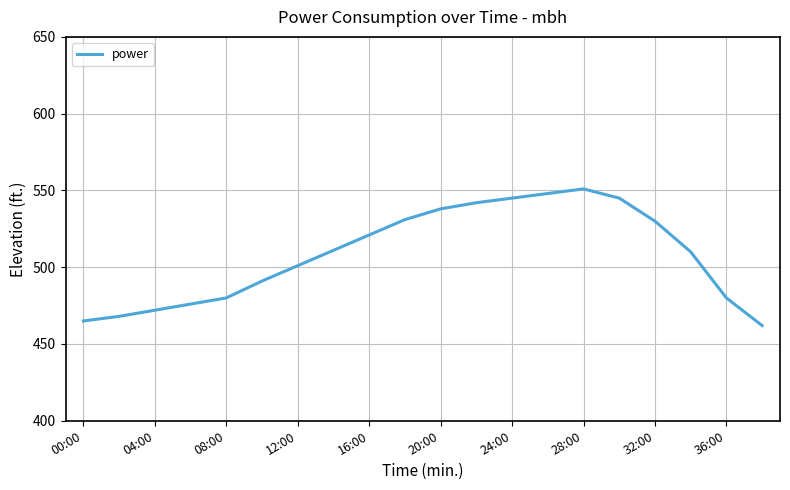

How many interior local peaks (higher than both neighbors) does the data have?

1